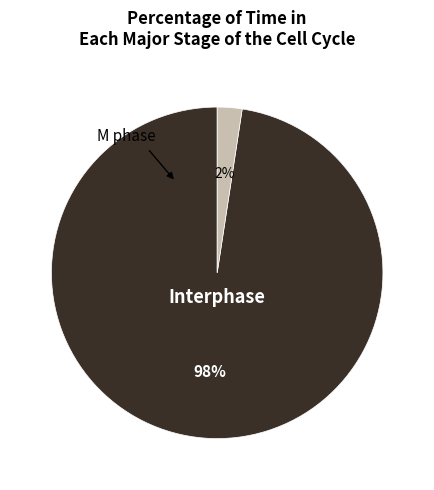

To the nearest percent, what is the average slice percentage?

50%